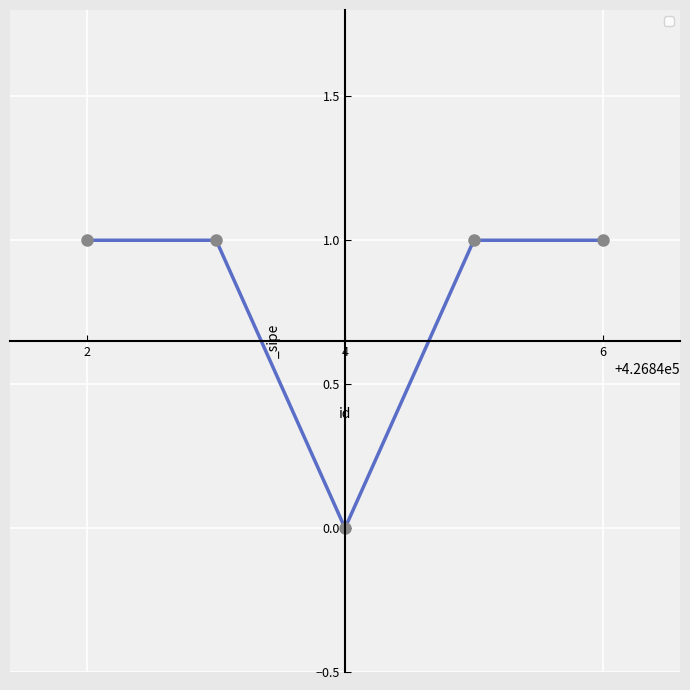

What is the sum of all values?

4